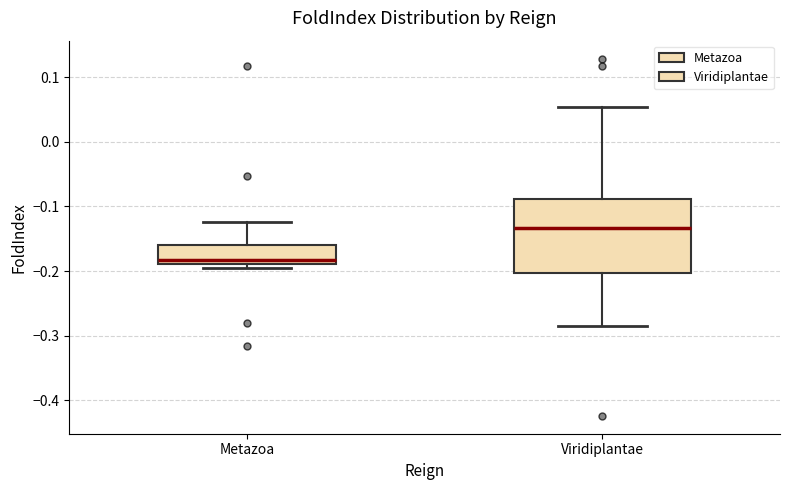

Which box is the tallest, from its lower edge to its upper edge?

Viridiplantae